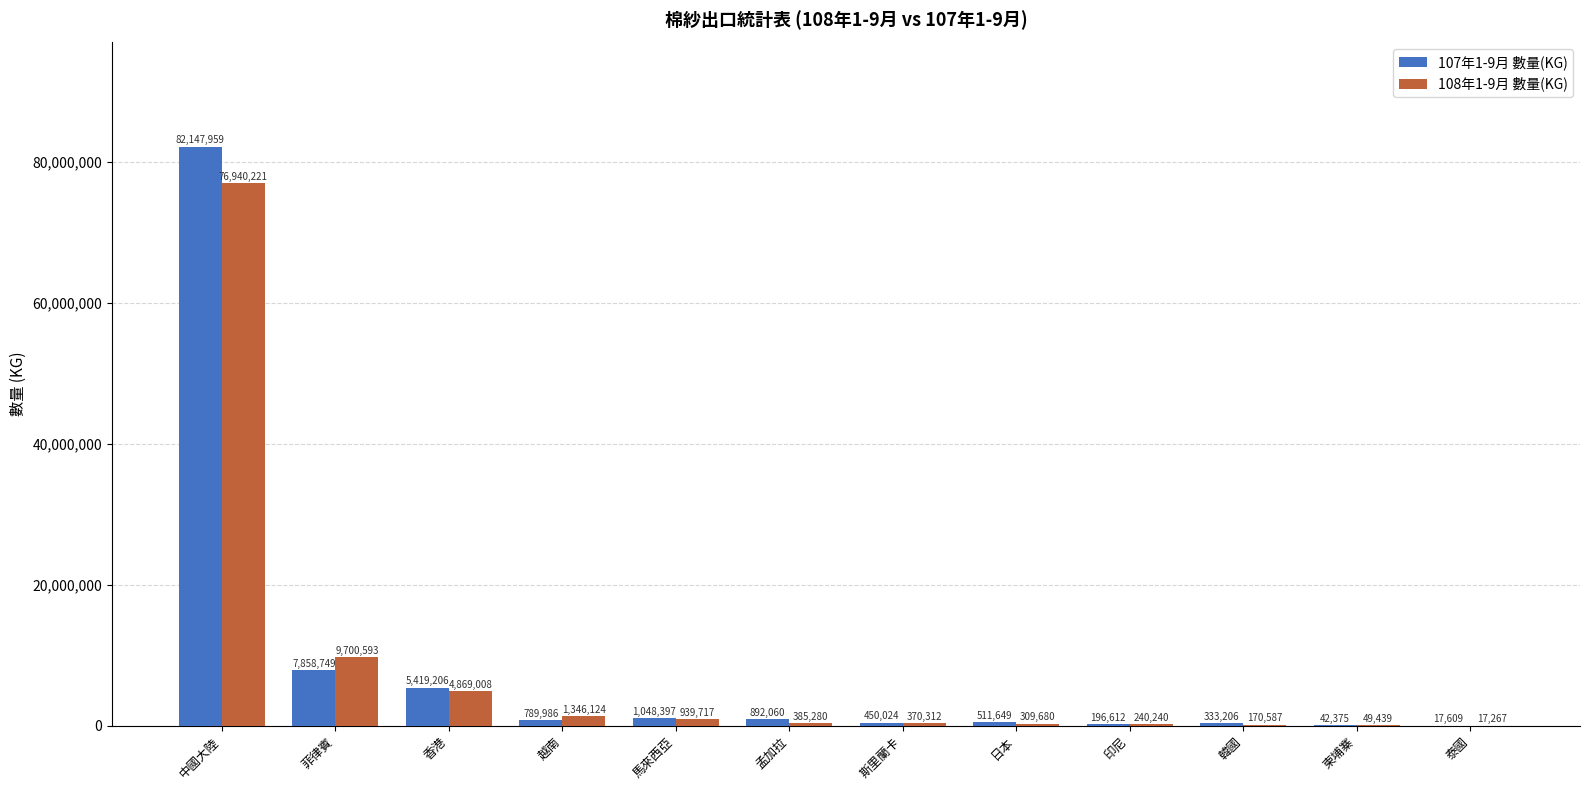

At which label does 108年1-9月 數量(KG) first exceed 385280?

中國大陸